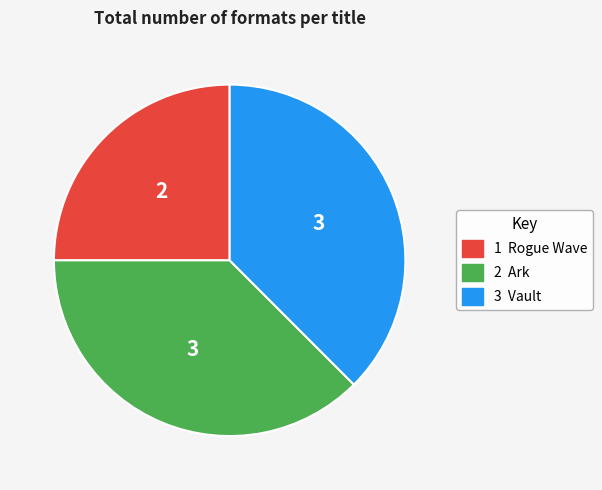

Does any single category account for the majority?

No